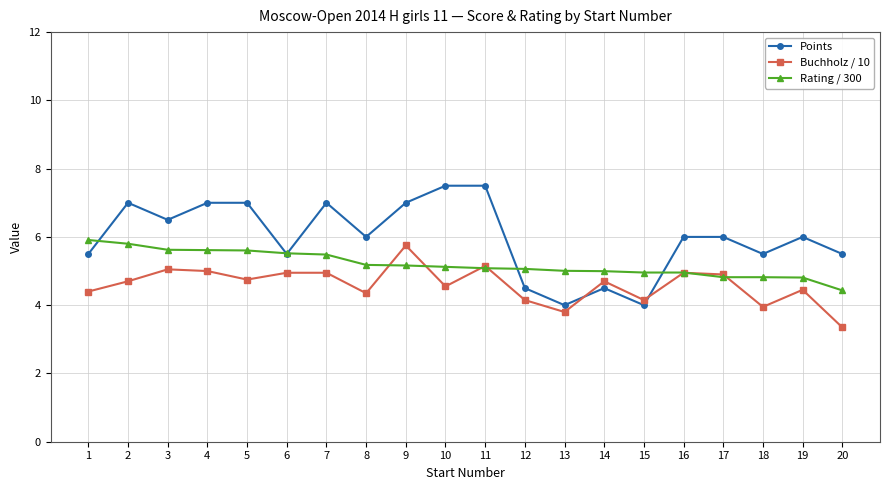

Is this an area chart (filled region under the line)?

No